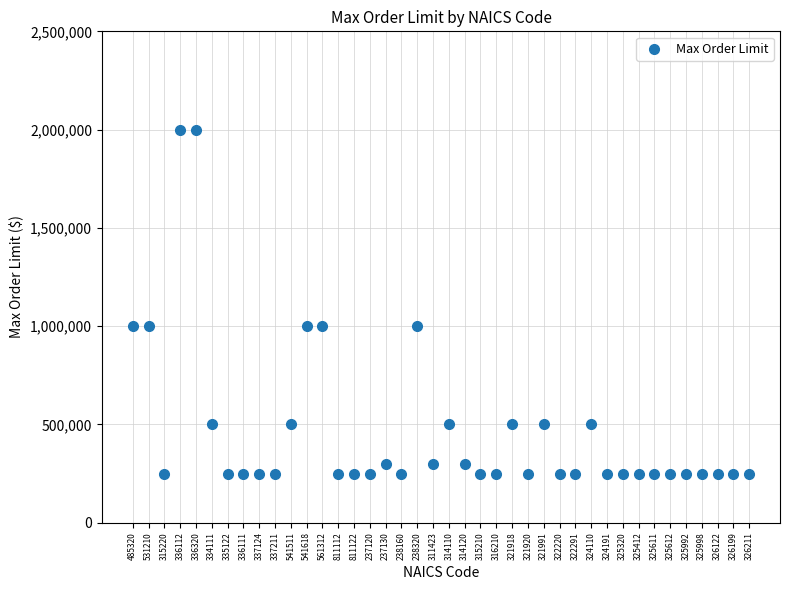

What is the range of Y values (max minus min)?

1750000